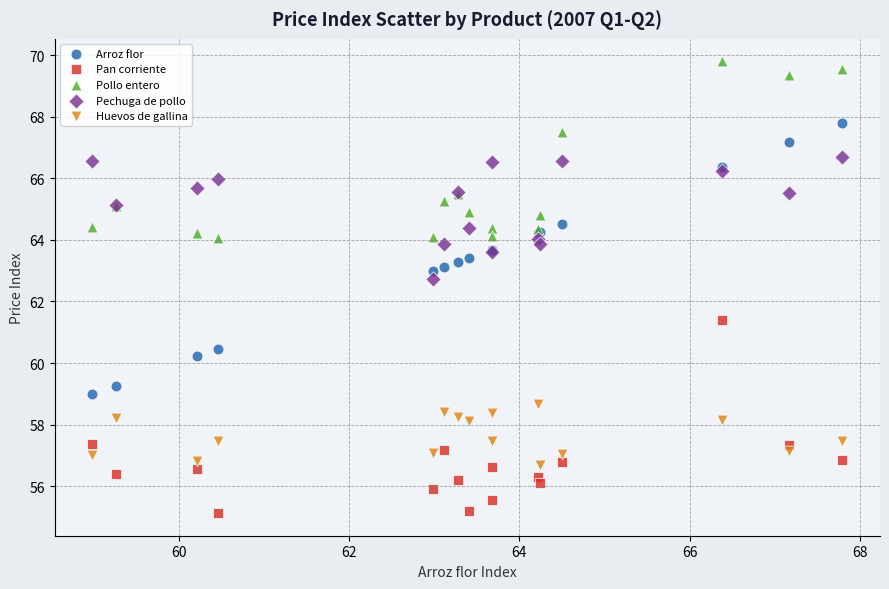

What is the X range (max minus min) for the scatter plot?

8.8